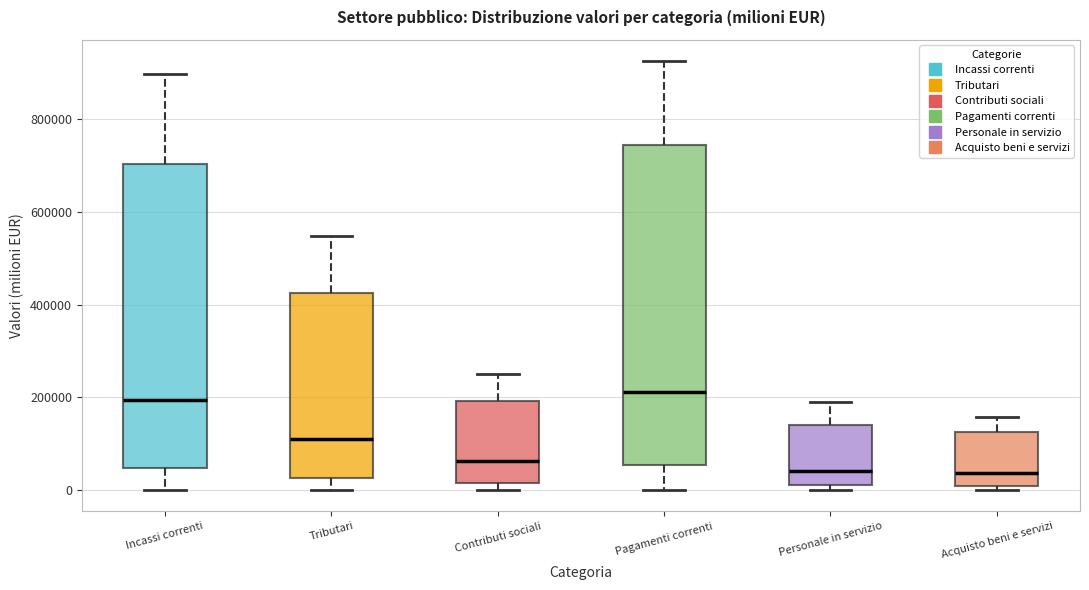

Reading left to right, transcribe this box plot: for each box, give where its median line is, the range the box spans, and where its two whiskers end, as read against the y-axis. The values are not printed on the chart, so give them approximately, as read against the axis.

Incassi correnti: median 200000, box 40000 to 700000, whiskers 0 to 900000
Tributari: median 100000, box 20000 to 420000, whiskers 0 to 540000
Contributi sociali: median 60000, box 20000 to 200000, whiskers 0 to 240000
Pagamenti correnti: median 220000, box 60000 to 740000, whiskers 0 to 920000
Personale in servizio: median 40000, box 20000 to 140000, whiskers 0 to 180000
Acquisto beni e servizi: median 40000, box 0 to 120000, whiskers 0 (just below the box's lower edge) to 160000